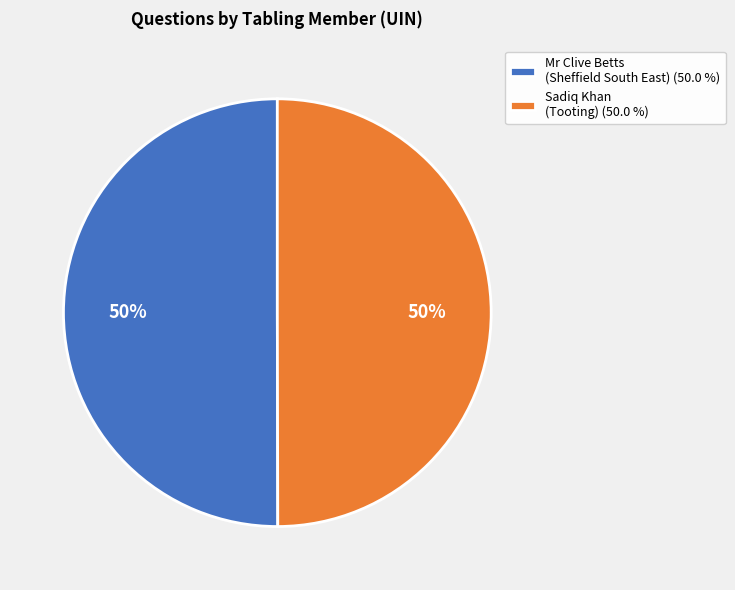

Combined, do Sadiq Khan (Tooting) (50.0 %) and Mr Clive Betts (Sheffield South East) (50.0 %) account for over 50%?

Yes